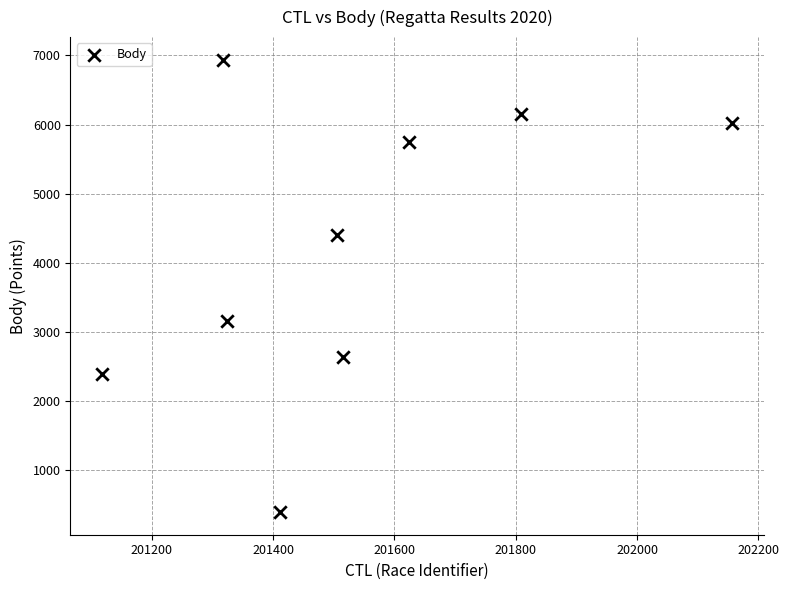

What is the average X value?

201531